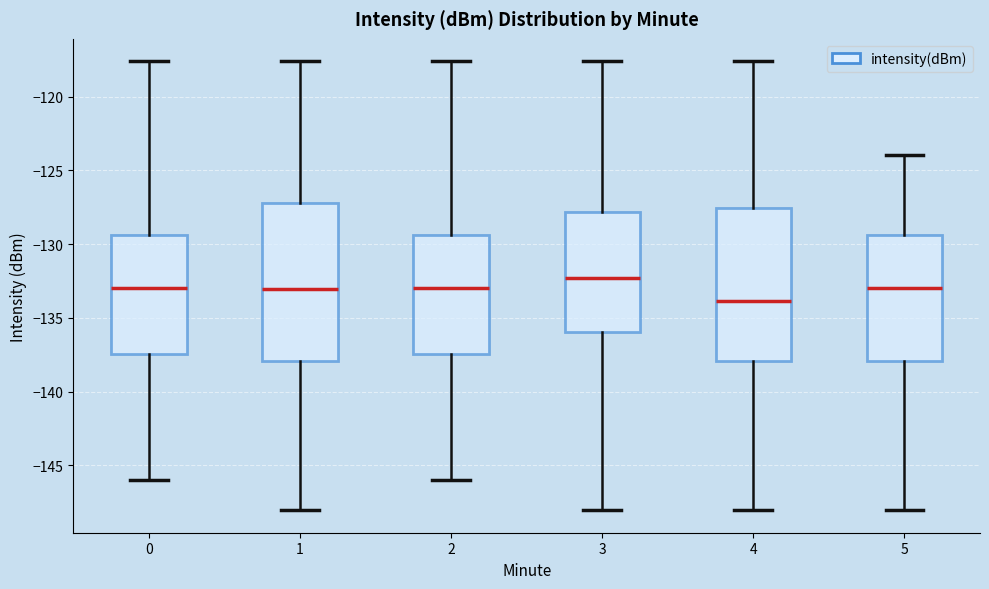

Where is the lower edge of the box at x = 4 on the y-axis? The values are not printed on the chart, so give them approximately, as read against the axis.

-138.0